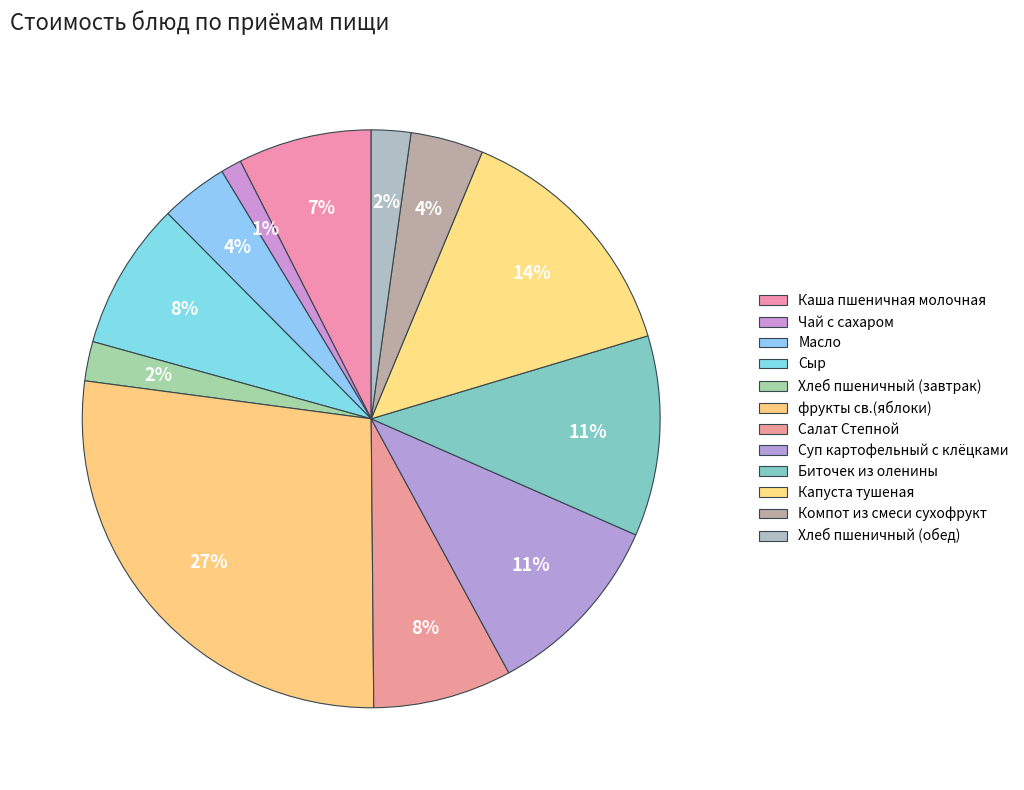

Does Салат Степной represent more than half of the total?

No